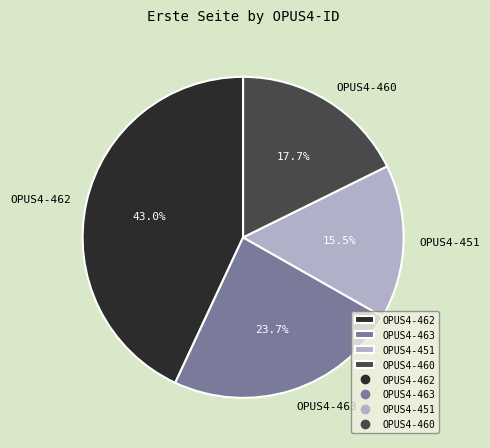

To the nearest percent, what is the difference between the OPUS4-463 and OPUS4-451 slice percentages?

8%